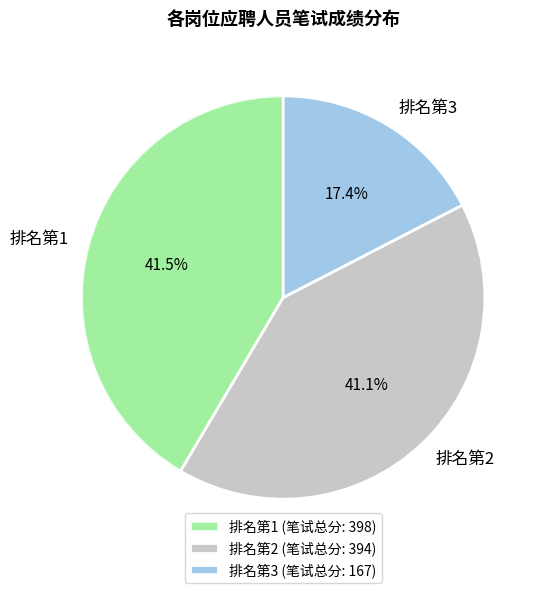

Does 排名第1 represent more than half of the total?

No